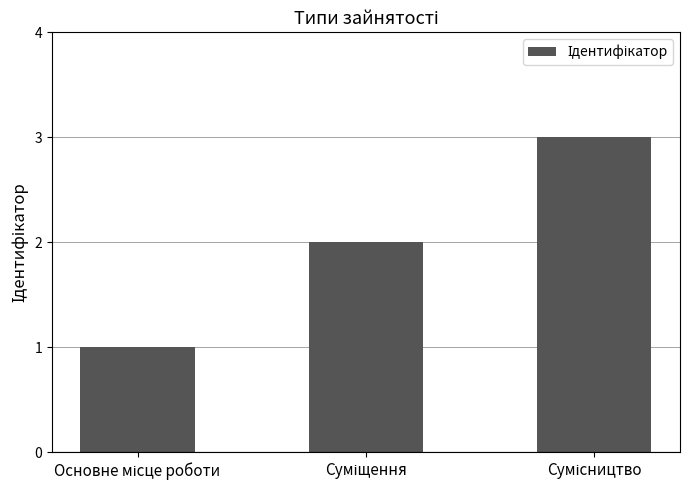

What is the greatest value displayed?

3